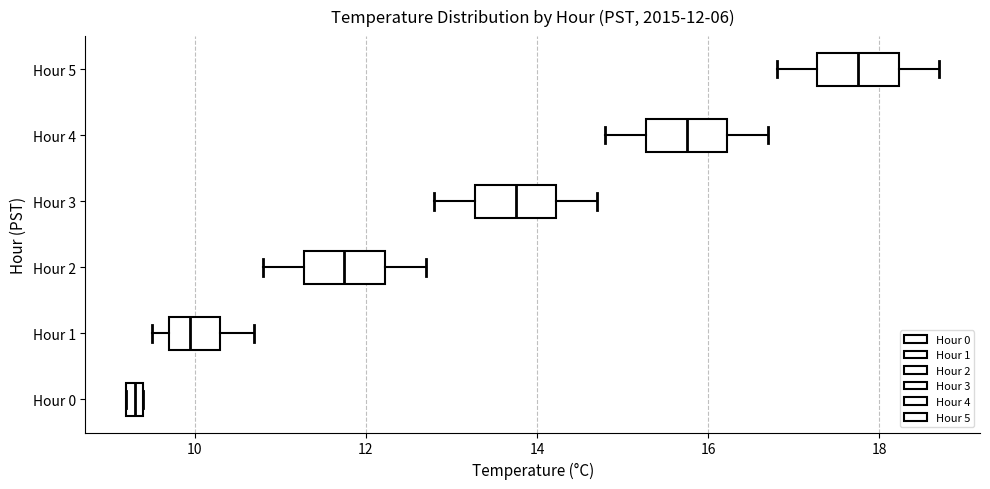

Which box has the furthest to the right median line?

Hour 5